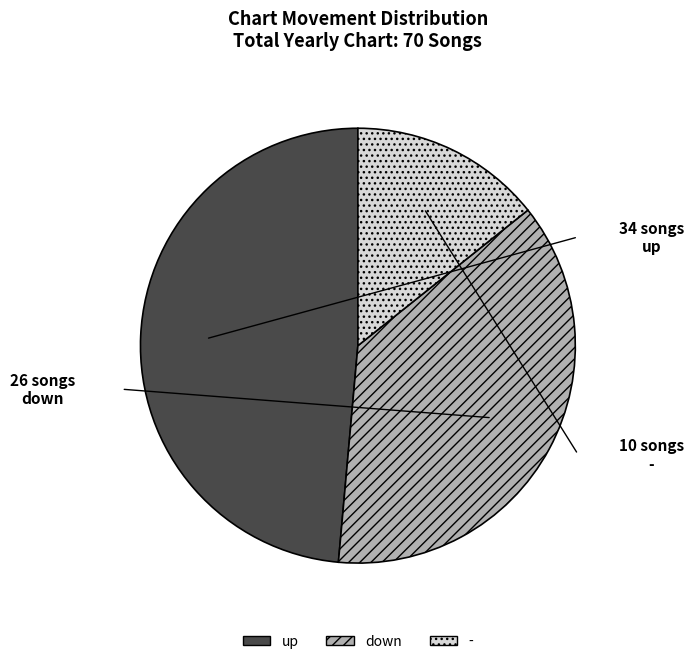

Between - and up, which is larger?

up